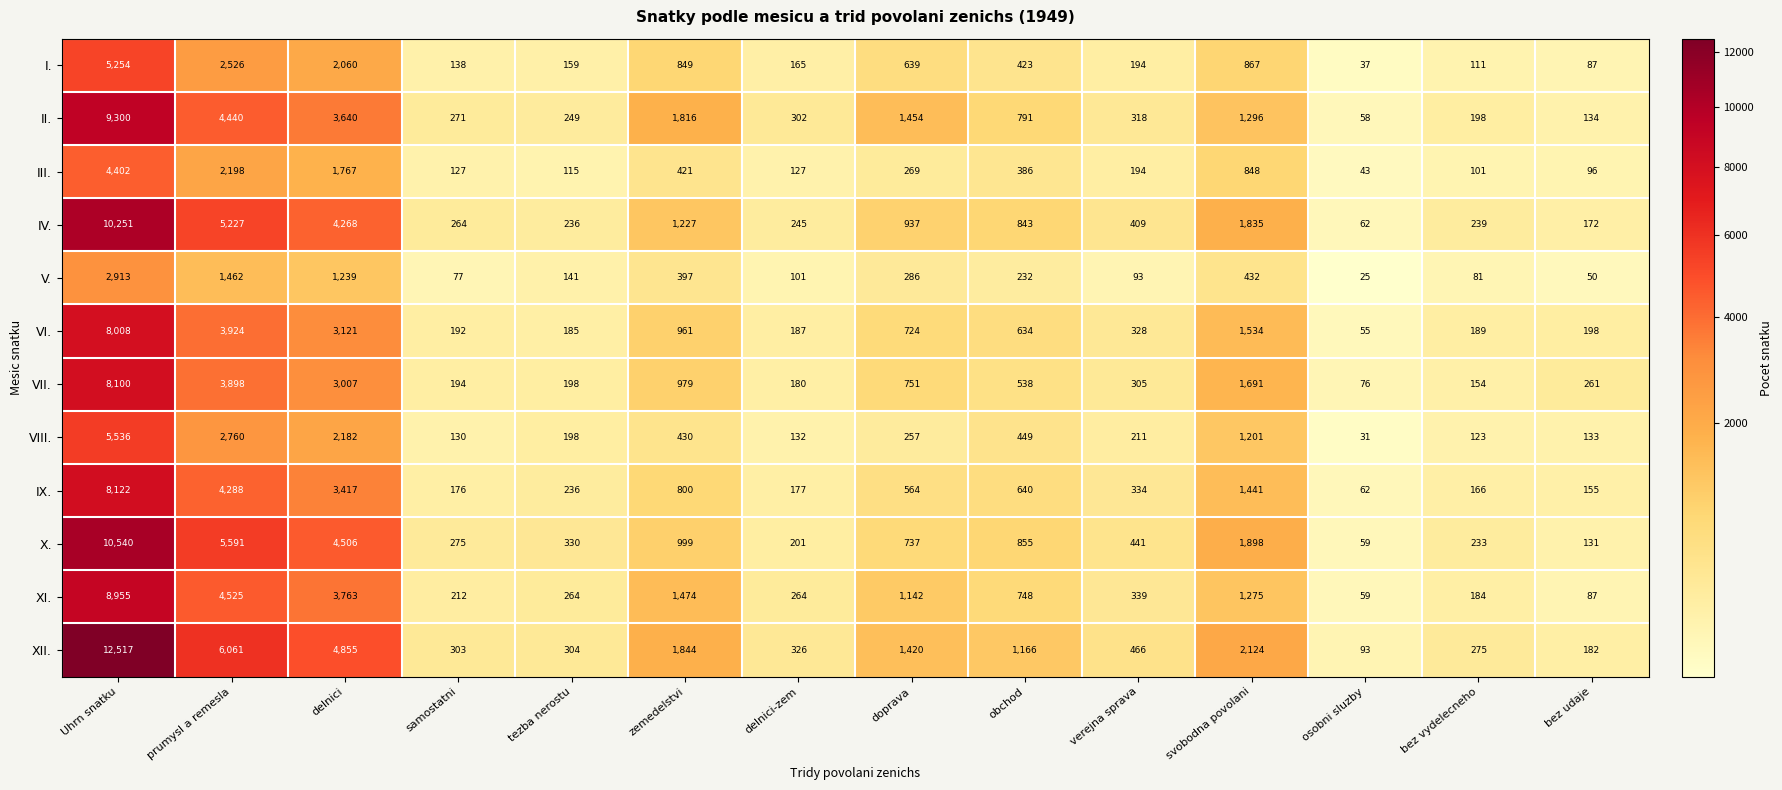

List the labels in order of V. value, largest first.

Uhrn snatku, prumysl a remesla, delnici, svobodna povolani, zemedelstvi, doprava, obchod, tezba nerostu, delnici-zem, verejna sprava, bez vydelecneho, samostatni, bez udaje, osobni sluzby